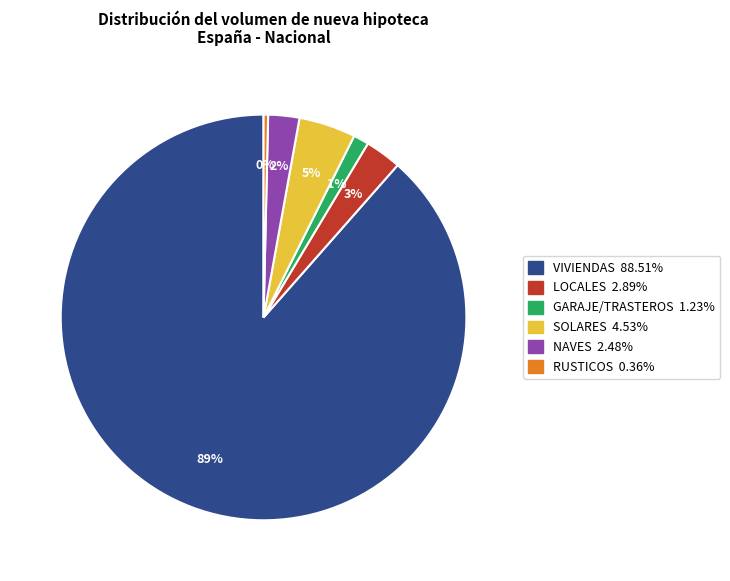

What is the majority slice?

VIVIENDAS